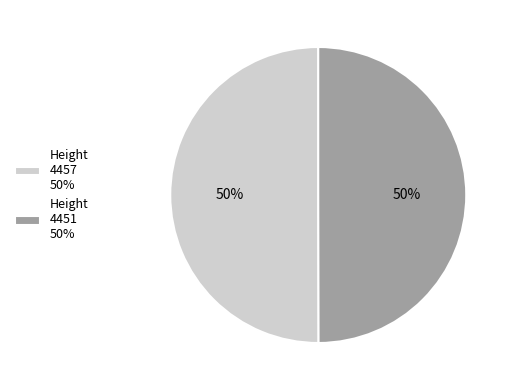

True or false: Height 4451 50% accounts for 50% of the total.

True